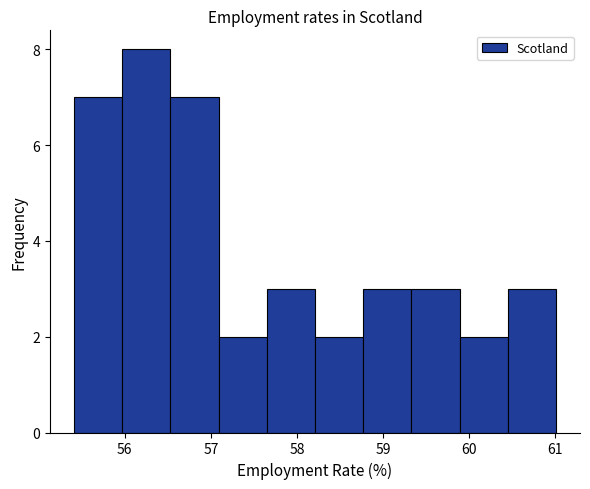

Reading left to right, list every bar in this chart as the range it spans on the x-axis followed by its height. Neither the bar edges nor the heights are printed on the chart, so give them approximately, as read against the axes.

55.4 to 56.0: 7
56.0 to 56.5: 8
56.5 to 57.1: 7
57.1 to 57.7: 2
57.7 to 58.2: 3
58.2 to 58.8: 2
58.8 to 59.3: 3
59.3 to 59.9: 3
59.9 to 60.5: 2
60.5 to 61.0: 3